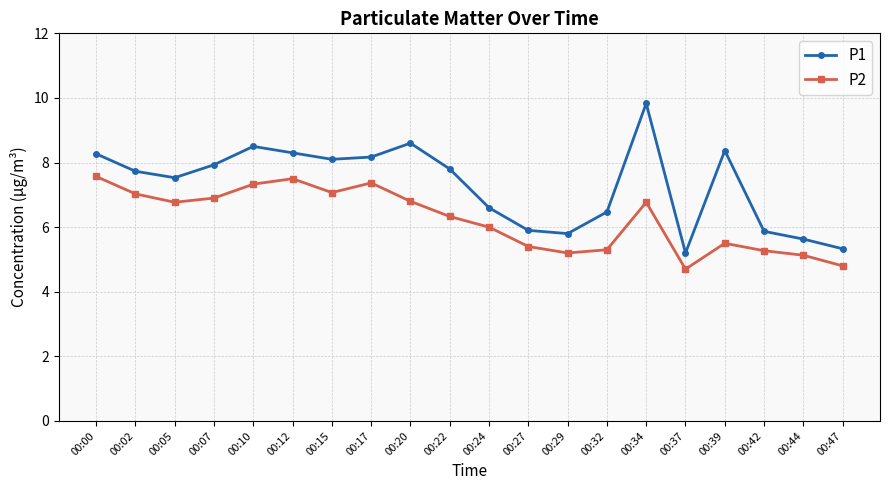

What is the smallest value displayed?

4.7